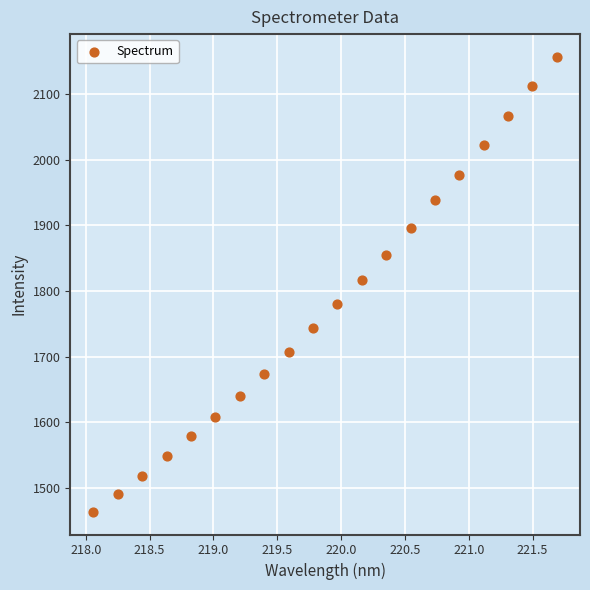

What is the range of Y values (max minus min)?

693.5